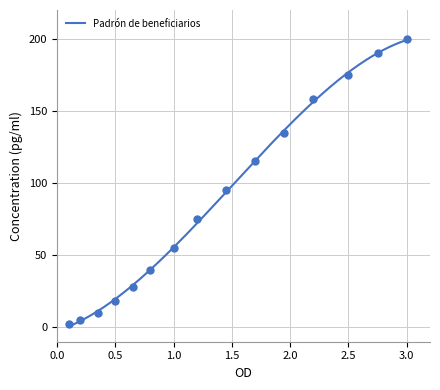

Approximately how many times larger is the value at 10 compared to 15?

0.6